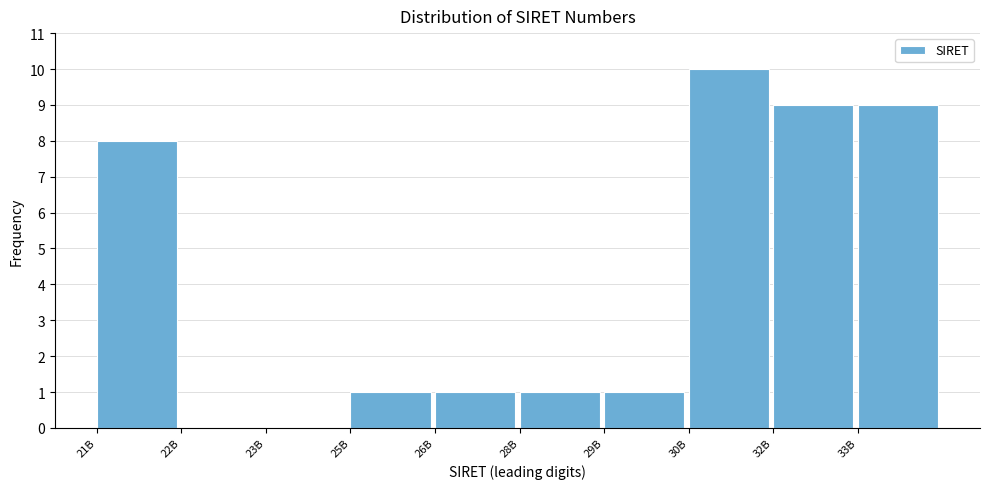

Reading left to right, extract all data points from this chart.

21B=8	22B=0	23B=0	25B=1	26B=1	28B=1	29B=1	30B=10	32B=9	33B=9